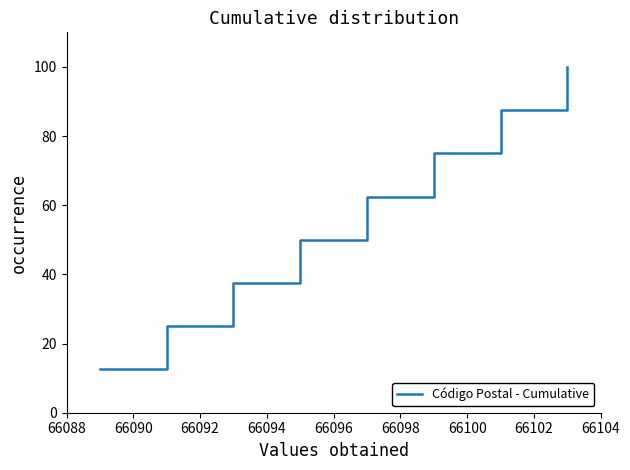

Reading left to right, extract all data points from this chart.

12.5	25.0	37.5	50.0	62.5	75.0	87.5	100.0